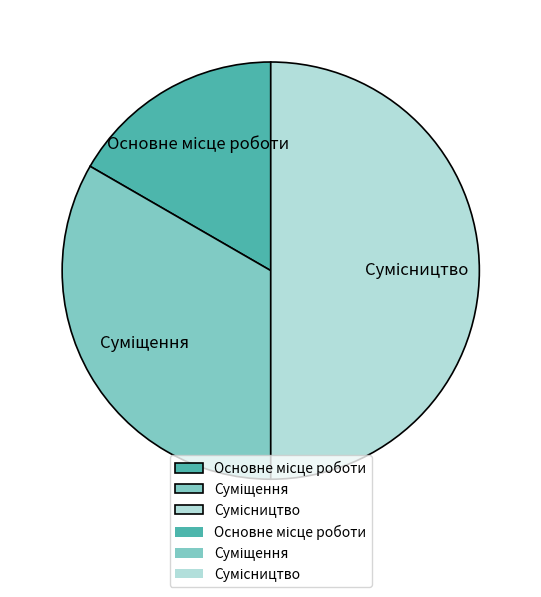

What percentage is the Суміщення slice, to the nearest percent?

33%